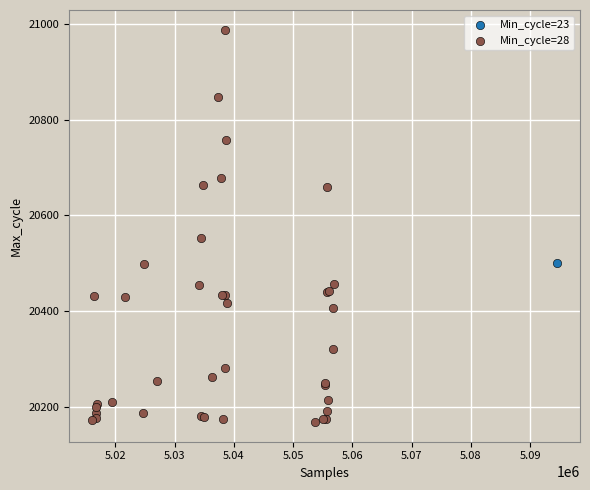

What are all the series names shown in the legend?

Min_cycle=23, Min_cycle=28